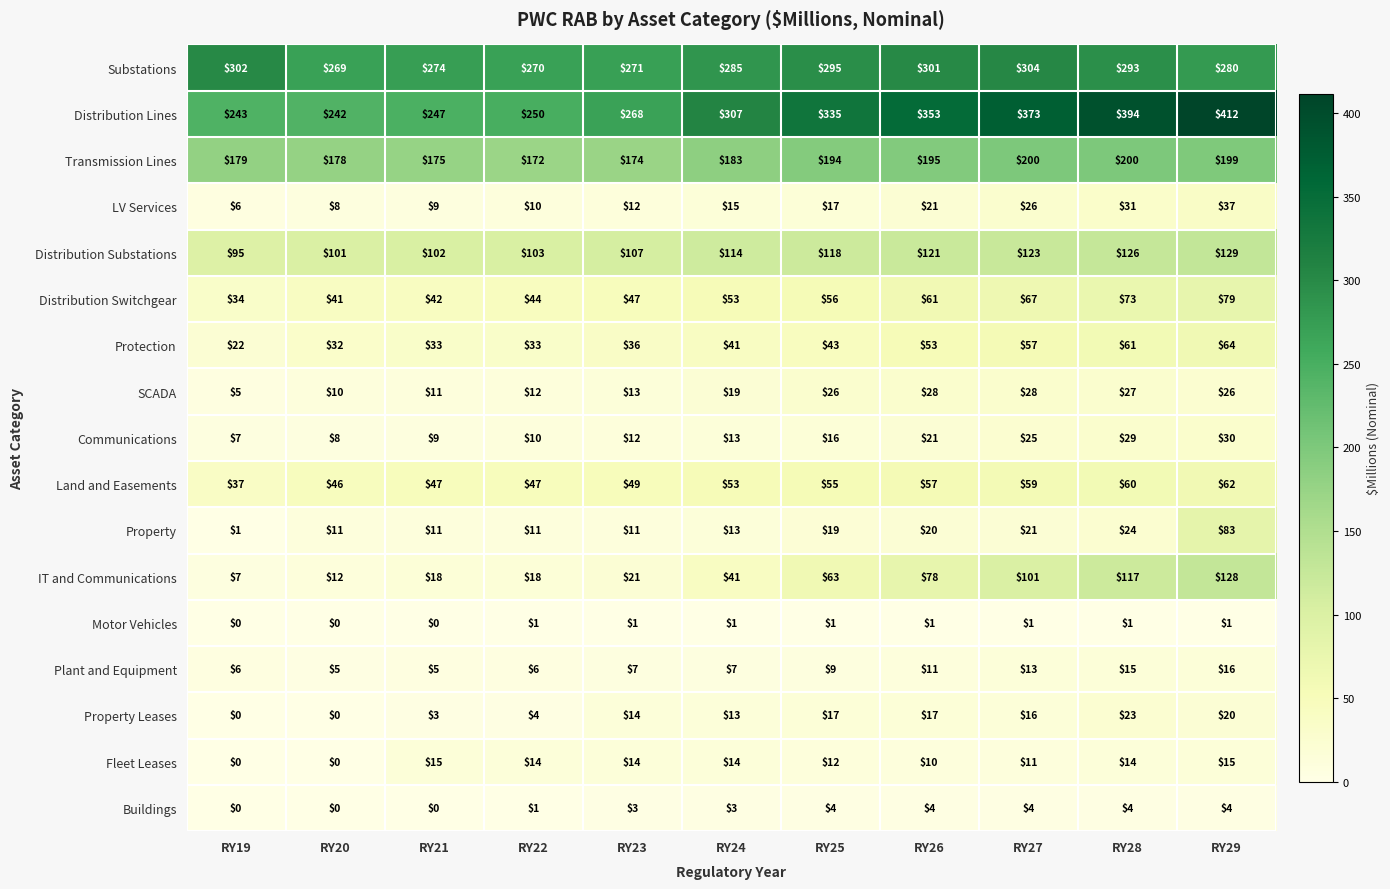

Is it true that Distribution Substations equals 95 at RY19?

True